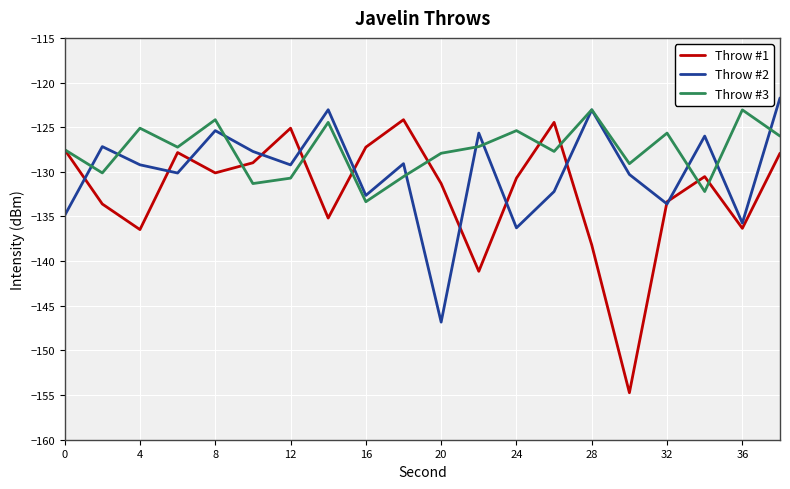

Which series has the largest total across all categories?

Throw #3